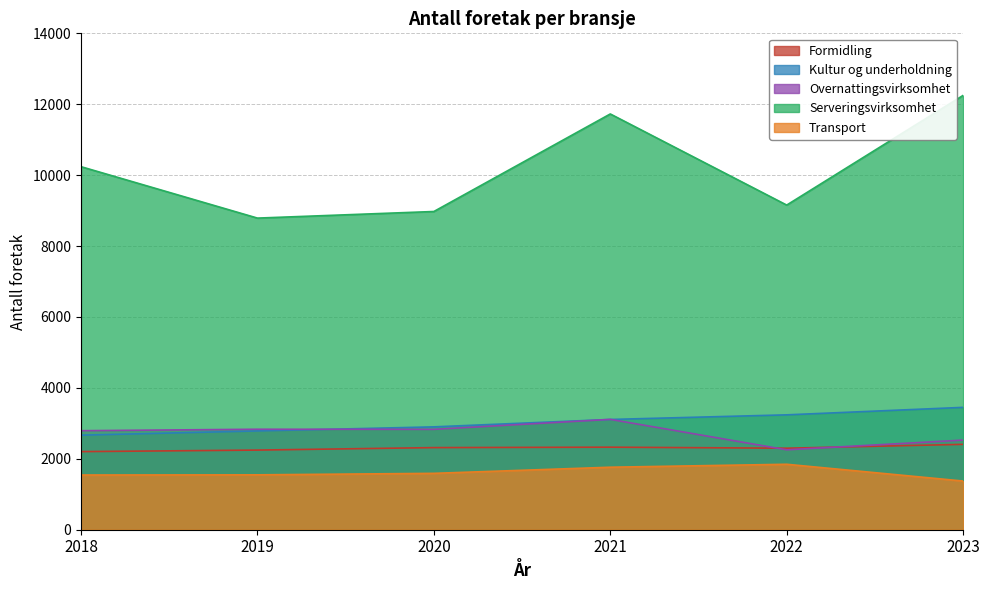

The value of Transport at 2023 is 1373. True or false?

True